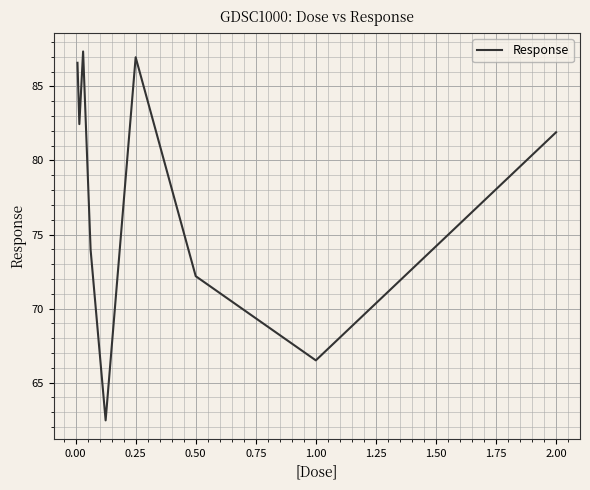

Count the number of values greater than 81.

5